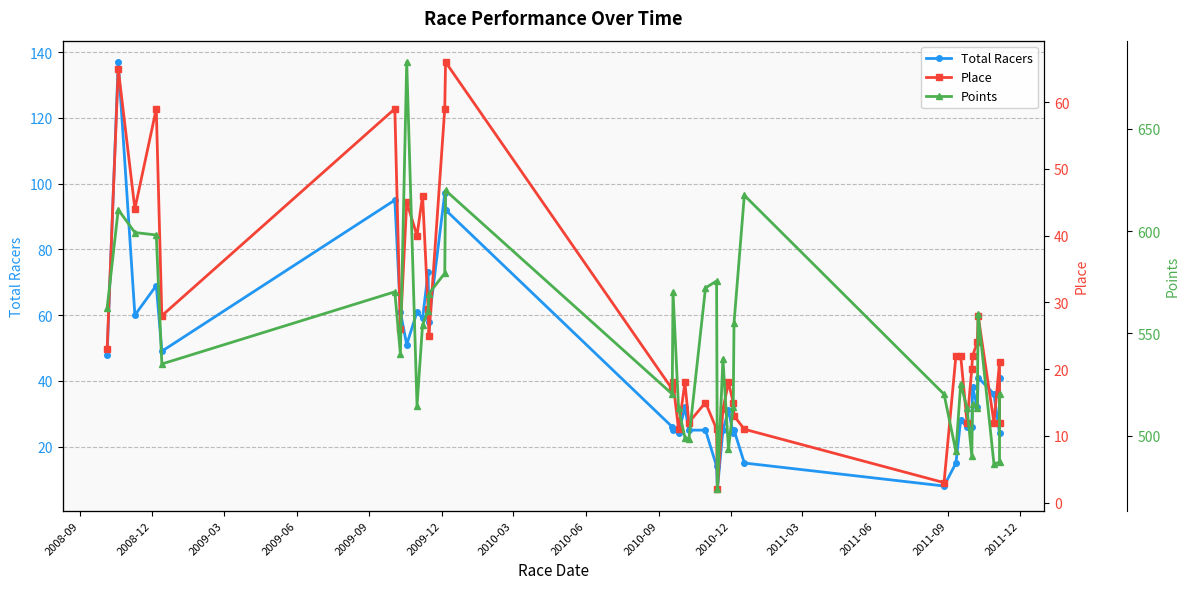

What is the smallest value displayed?

2.0